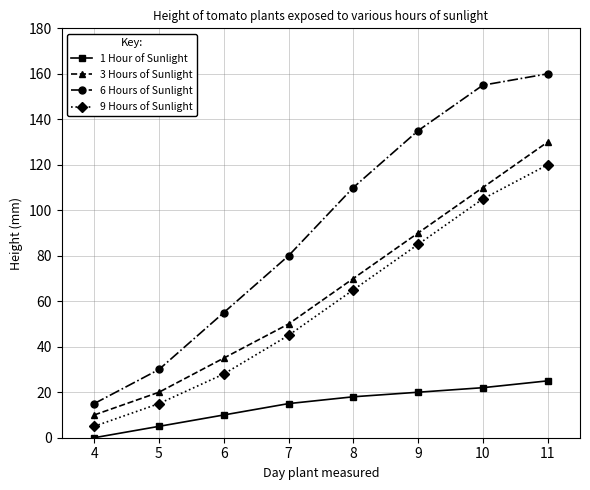

Count the 9 Hours of Sunlight values in the range 28 to 105.

5